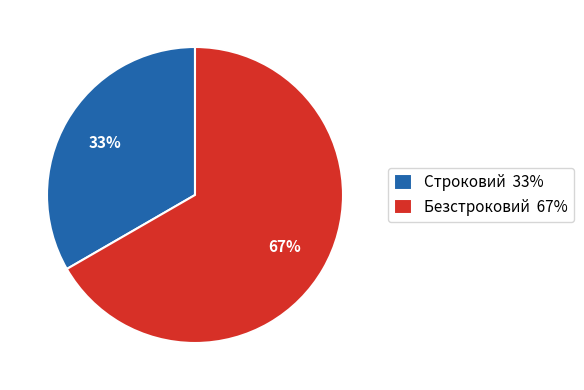

Approximately how many times larger is the value at Безстроковий compared to Строковий?

2.0